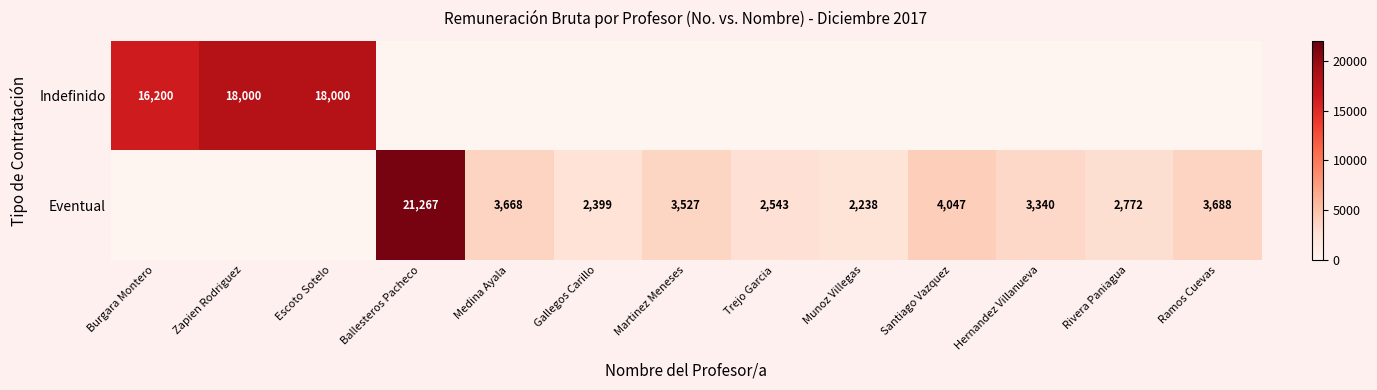

At which category is the sum across all series the highest?

Ballesteros Pacheco